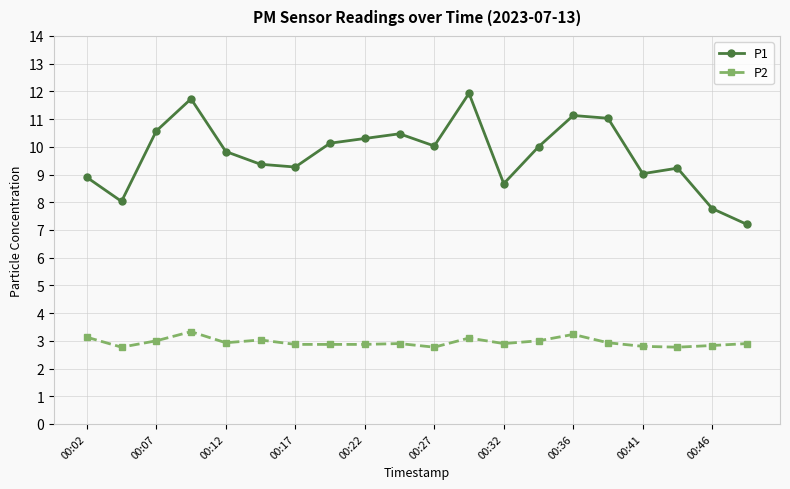

What is the lowest value of the P2 series?

2.8